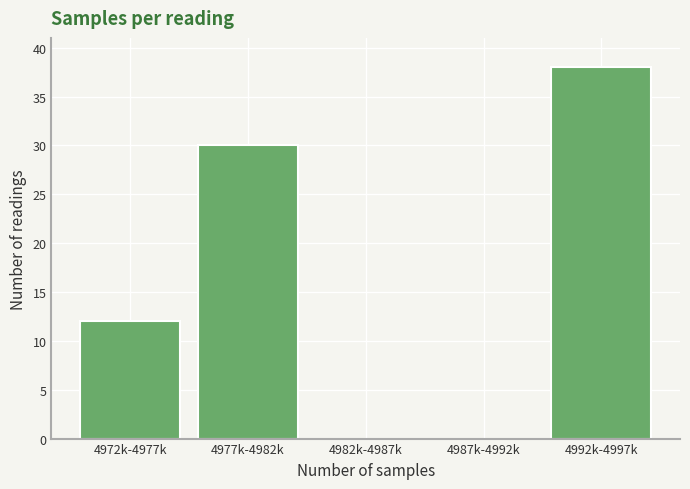

Reading right to left, list all the values displayed in this chart.

4992k-4997k=38	4987k-4992k=0	4982k-4987k=0	4977k-4982k=30	4972k-4977k=12